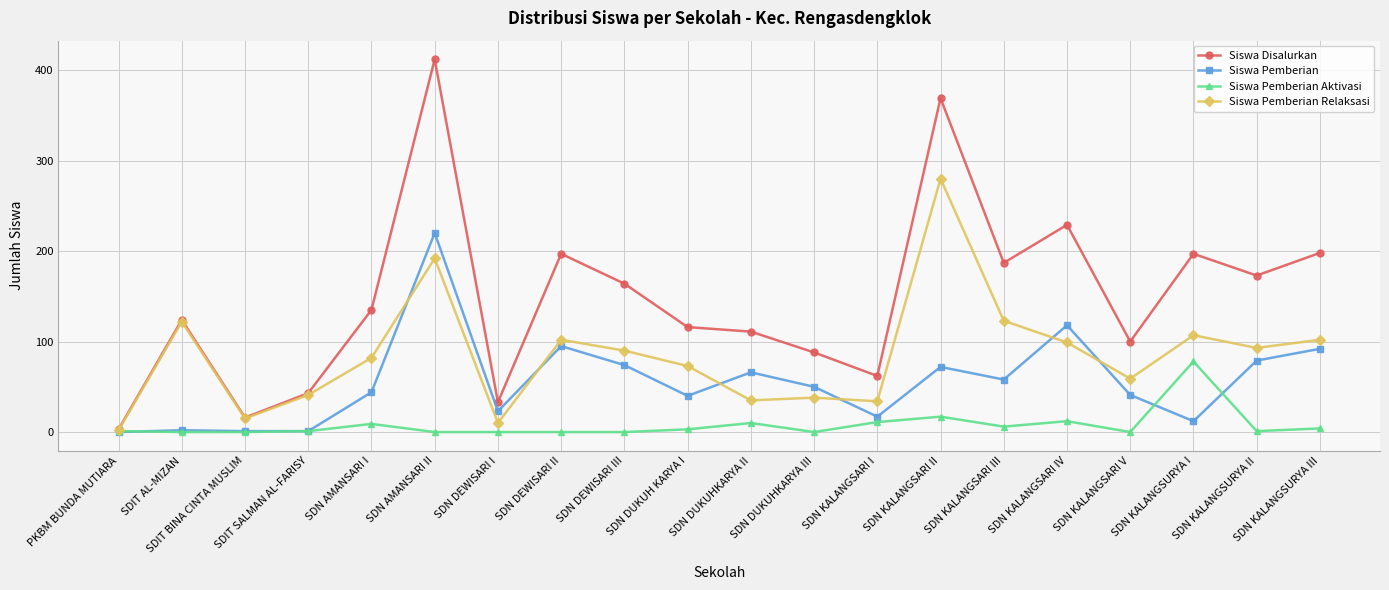

The Siswa Disalurkan series shows 83 at SDN DEWISARI II. True or false?

False